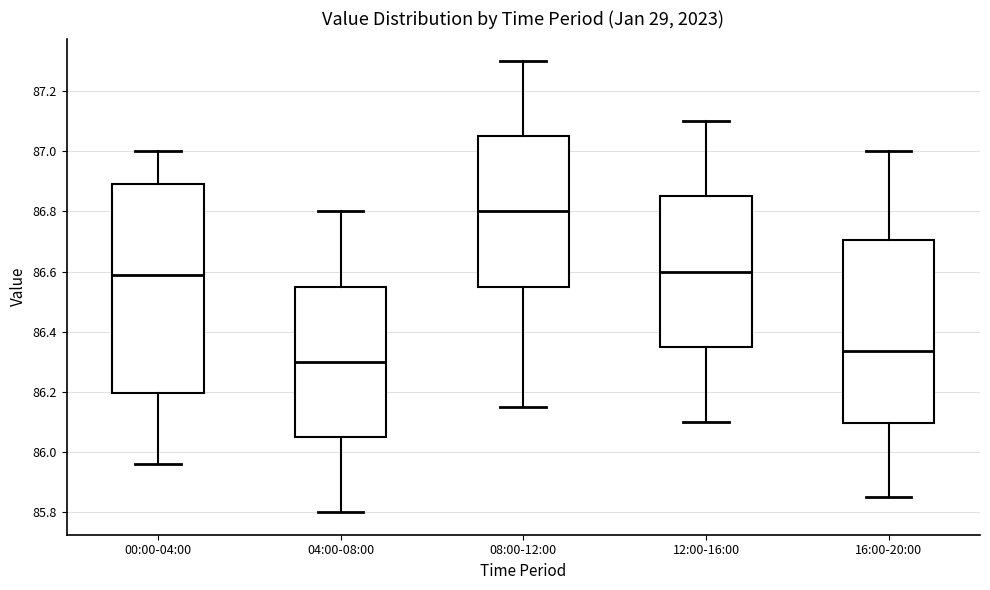

Reading left to right, transcribe this box plot: for each box, give where its median line is, the range the box spans, and where its two whiskers end, as read against the y-axis. The values are not printed on the chart, so give them approximately, as read against the axis.

00:00-04:00: median 86.60, box 86.20 to 86.90, whiskers 85.96 to 87.00
04:00-08:00: median 86.30, box 86.06 to 86.56, whiskers 85.80 to 86.80
08:00-12:00: median 86.80, box 86.56 to 87.06, whiskers 86.16 to 87.30
12:00-16:00: median 86.60, box 86.36 to 86.86, whiskers 86.10 to 87.10
16:00-20:00: median 86.34, box 86.10 to 86.70, whiskers 85.86 to 87.00